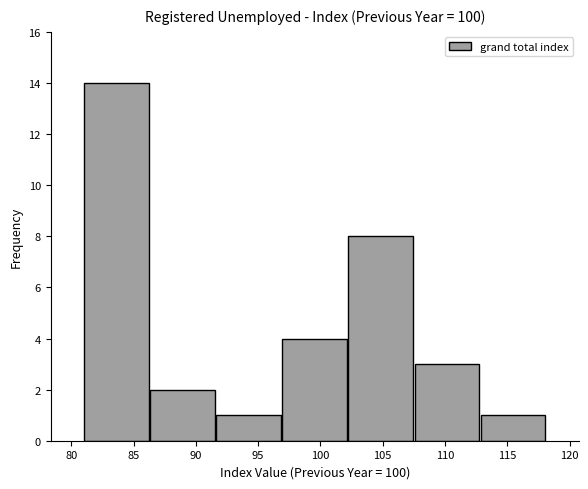

Reading left to right, list every bar in this chart as the range it spans on the x-axis followed by its height. Neither the bar edges nor the heights are printed on the chart, so give them approximately, as read against the axes.

81.0 to 86.3: 14
86.3 to 91.6: 2
91.6 to 96.9: 1
96.9 to 102.2: 4
102.2 to 107.5: 8
107.5 to 112.8: 3
112.8 to 118.1: 1